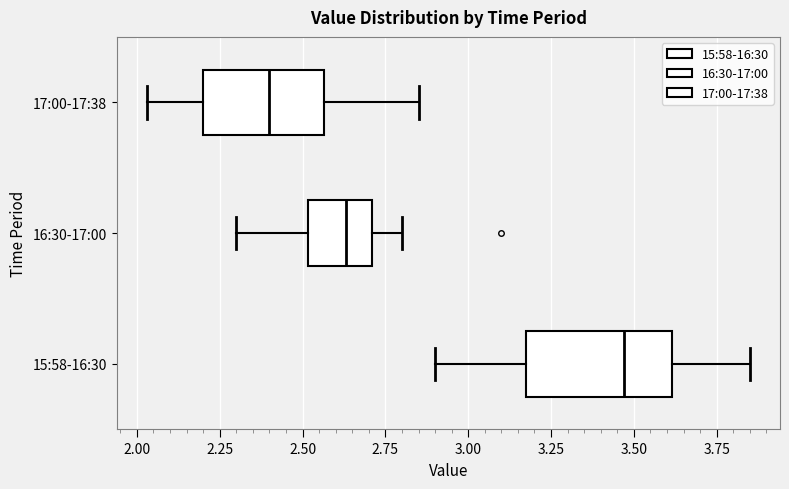

Reading bottom to top, read every box against the x-axis: the position of its median line, the range the box covers, and the ends of its whiskers. The values are not printed on the chart, so give them approximately, as read against the axis.

15:58-16:30: median 3.45, box 3.20 to 3.60, whiskers 2.90 to 3.85
16:30-17:00: median 2.65, box 2.50 to 2.70, whiskers 2.30 to 2.80
17:00-17:38: median 2.40, box 2.20 to 2.55, whiskers 2.05 to 2.85